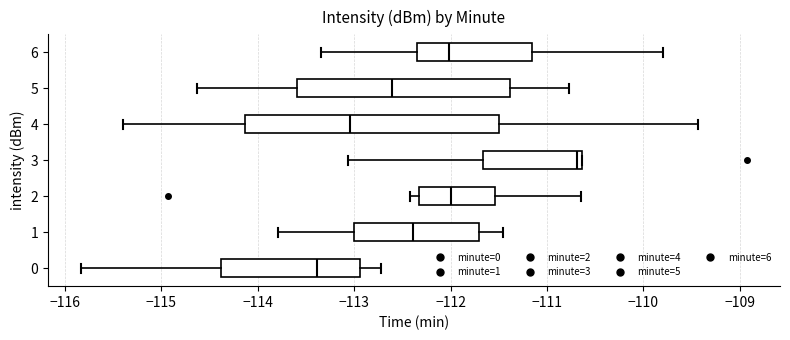

Which box has the furthest to the right median line?

3